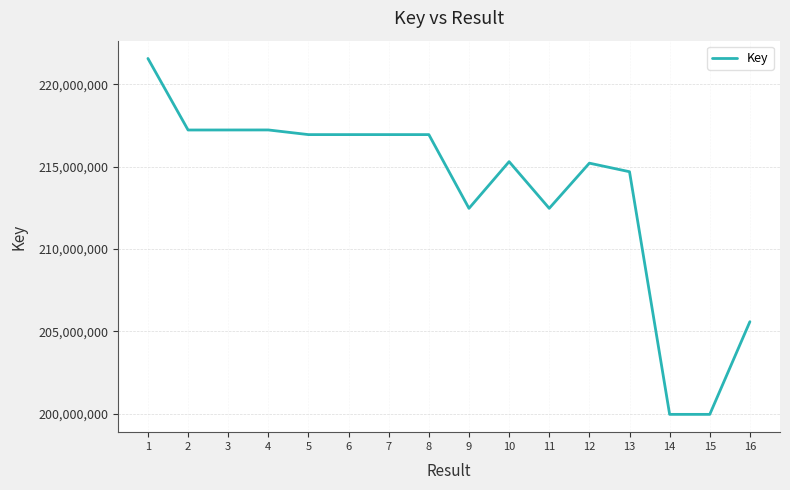

Is this an area chart (filled region under the line)?

No